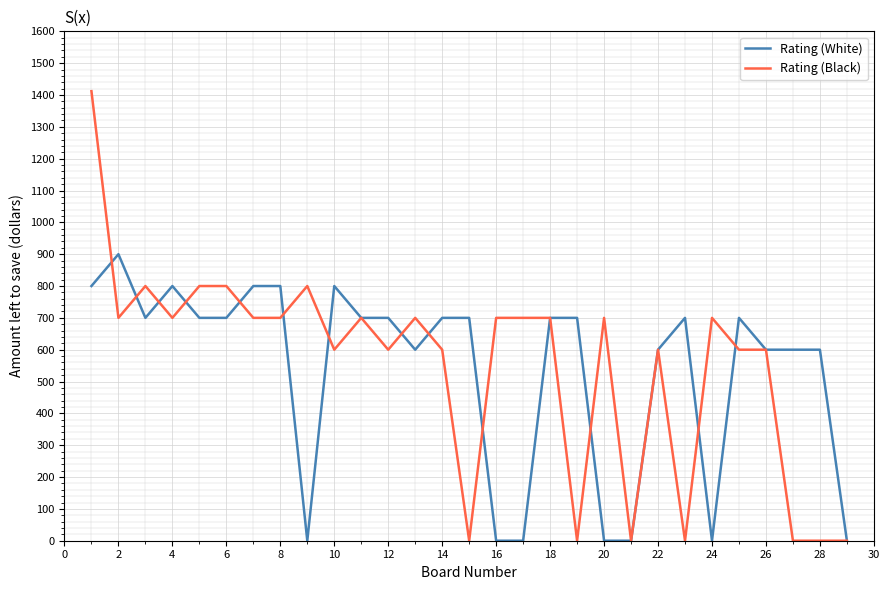

Rank the series by their maximum value, from highest to lowest.

Rating (Black), Rating (White)